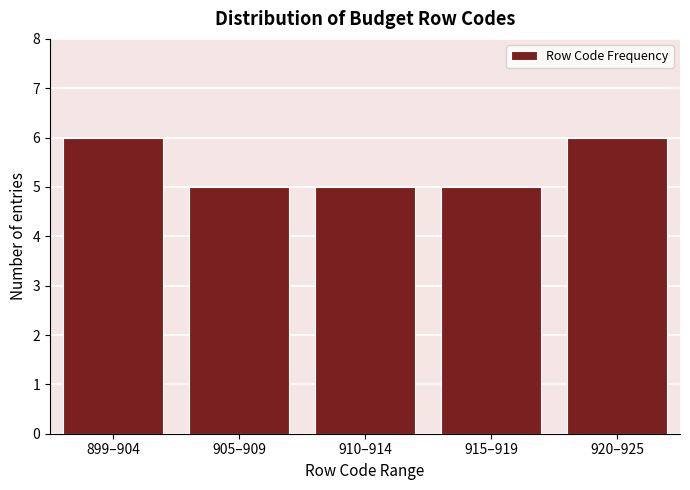

Reading right to left, list all the values displayed in this chart.

920–925=6	915–919=5	910–914=5	905–909=5	899–904=6